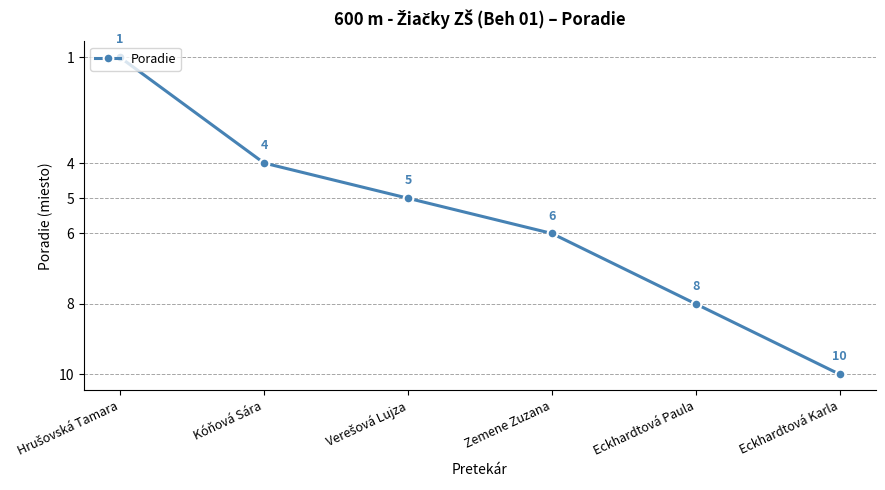

Count the values in the range 4 to 8.

4